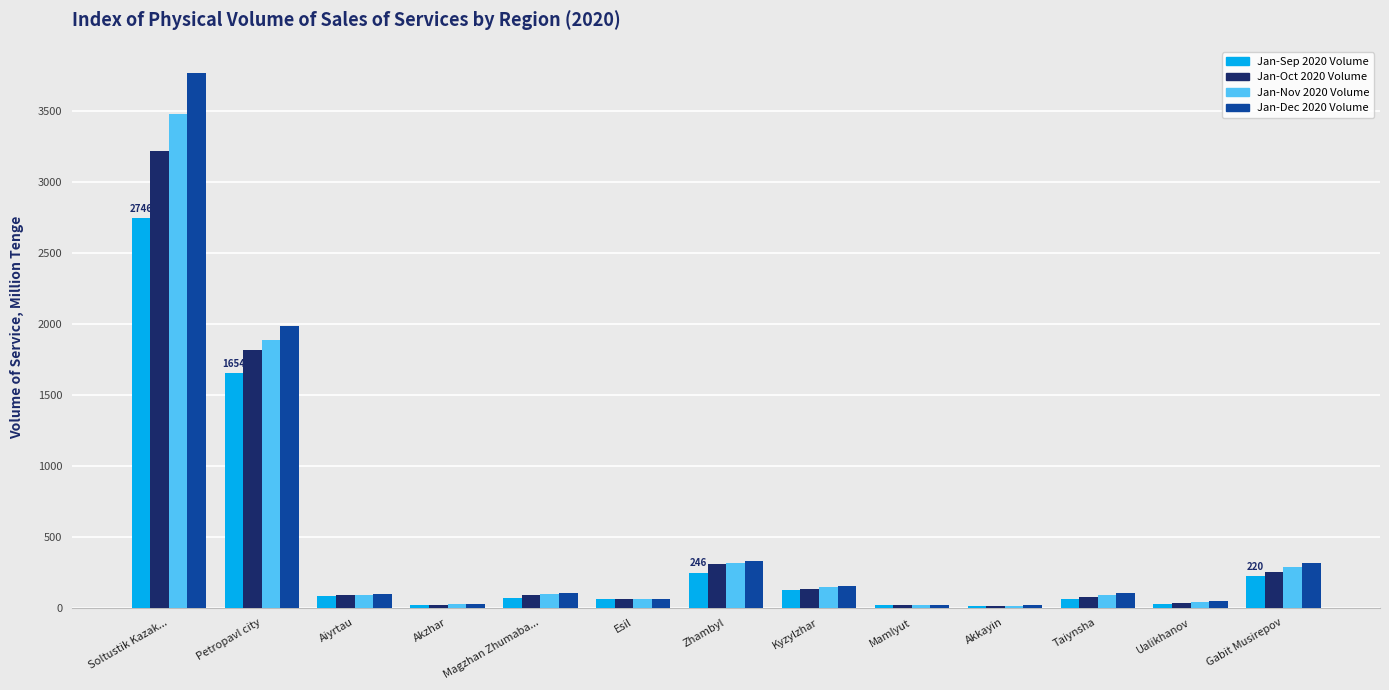

Read the Jan-Sep 2020 Volume value at Akkayin.

7.9